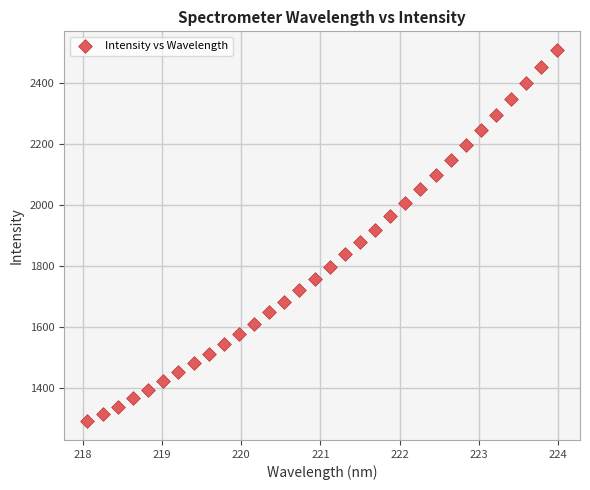

What is the range of Y values (max minus min)?

1218.5